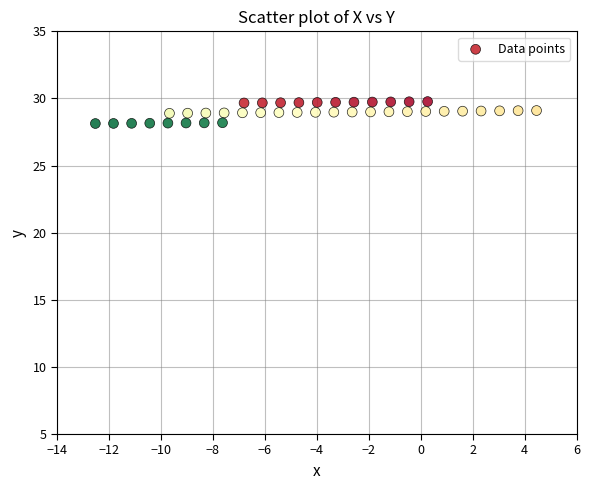

What is the range of Y values (max minus min)?

1.6